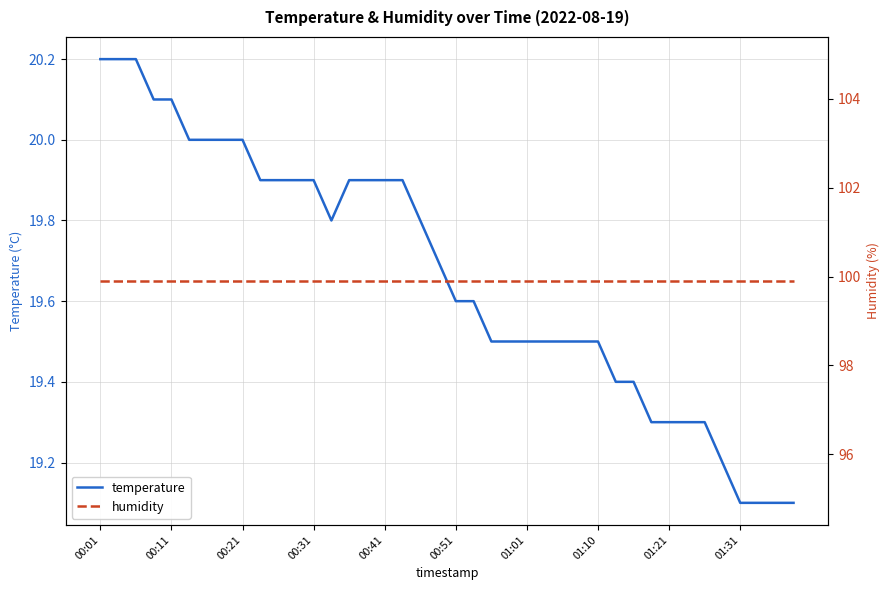

Reading right to left, list all the values displayed in this chart.

temperature: 19.1	19.1	19.1	19.1	19.2	19.3	19.3	19.3	19.3	19.4	19.4	19.5	19.5	19.5	19.5	19.5	19.5	19.5	19.6	19.6	19.7	19.8	19.9	19.9	19.9	19.9	19.8	19.9	19.9	19.9	19.9	20.0	20.0	20.0	20.0	20.1	20.1	20.2	20.2	20.2
humidity: 99.9	99.9	99.9	99.9	99.9	99.9	99.9	99.9	99.9	99.9	99.9	99.9	99.9	99.9	99.9	99.9	99.9	99.9	99.9	99.9	99.9	99.9	99.9	99.9	99.9	99.9	99.9	99.9	99.9	99.9	99.9	99.9	99.9	99.9	99.9	99.9	99.9	99.9	99.9	99.9